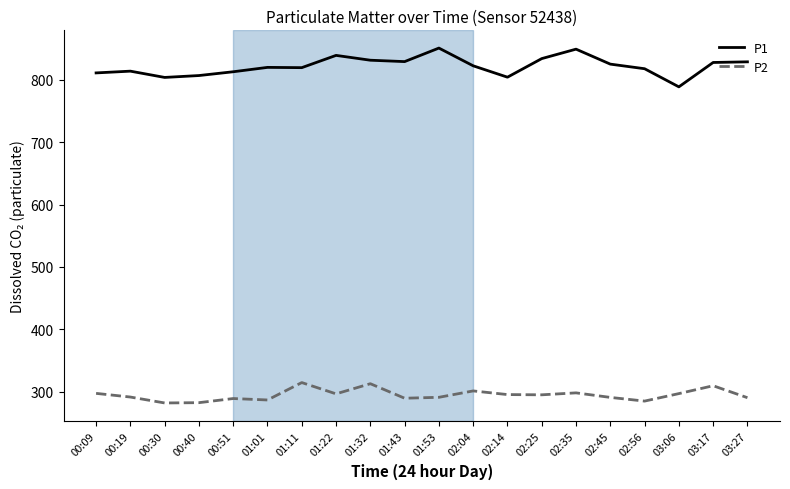

At 02:14, list the series in order from largest to smallest.

P1, P2